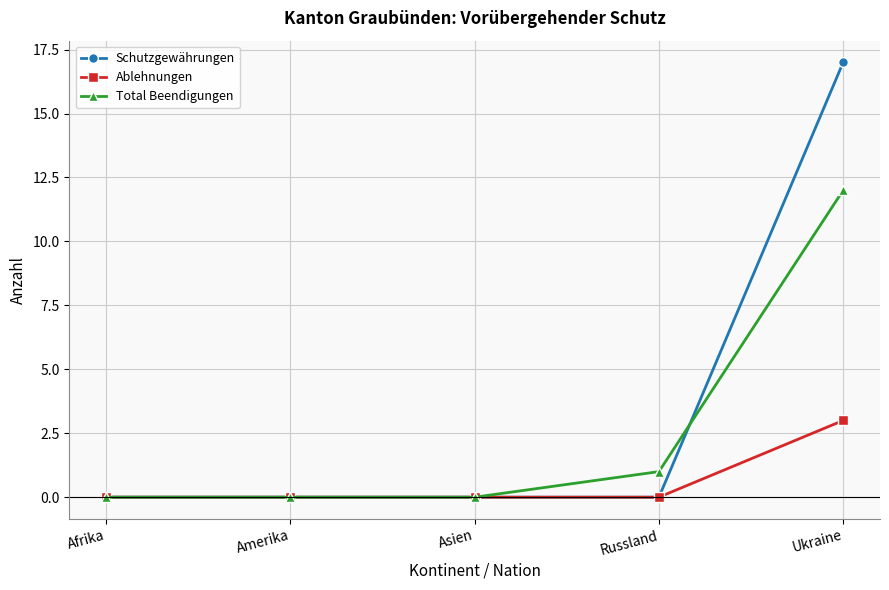

At which label is Total Beendigungen closest to 6?

Russland